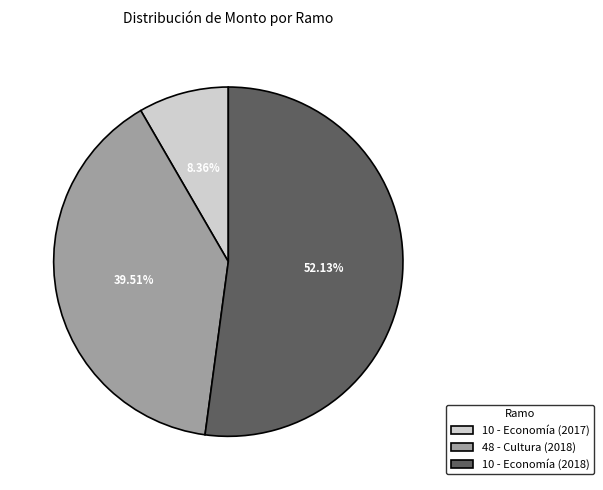

Is it true that 10 - Economía (2018) is 39% of the pie?

False